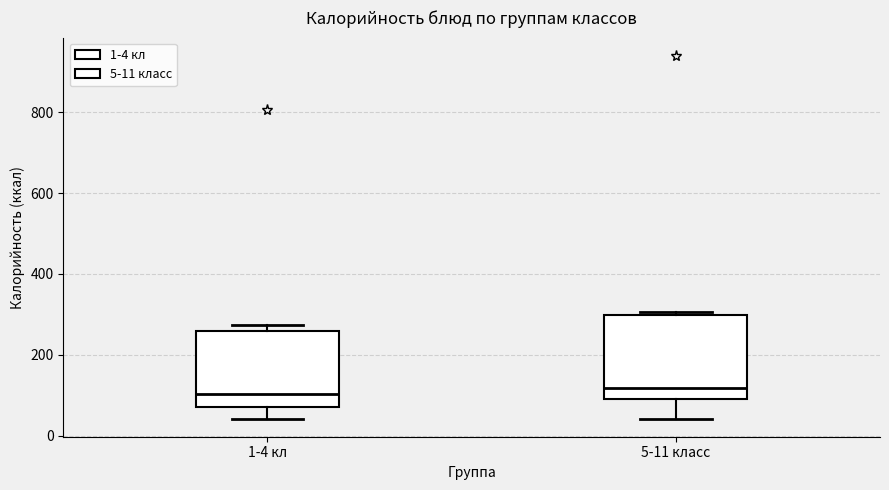

Where does the lower whisker of the box for 1-4 кл end on the y-axis? The values are not printed on the chart, so give them approximately, as read against the axis.

40